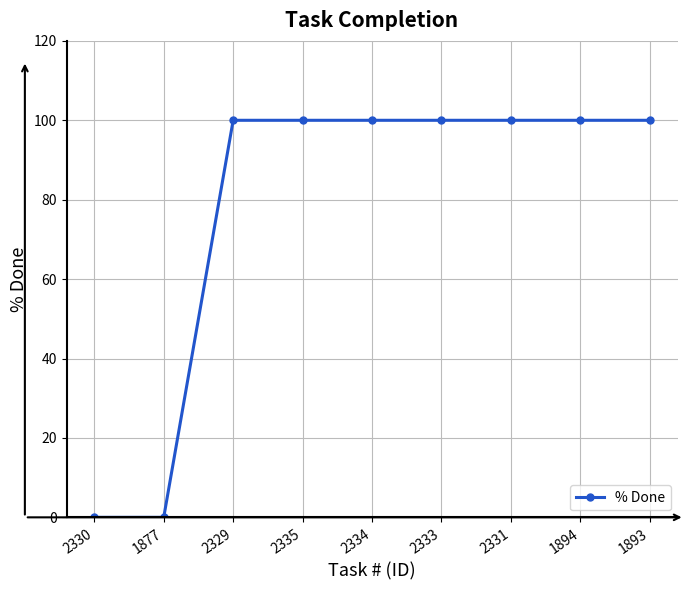

What is the sum of the values at 1894 and 2330?

100